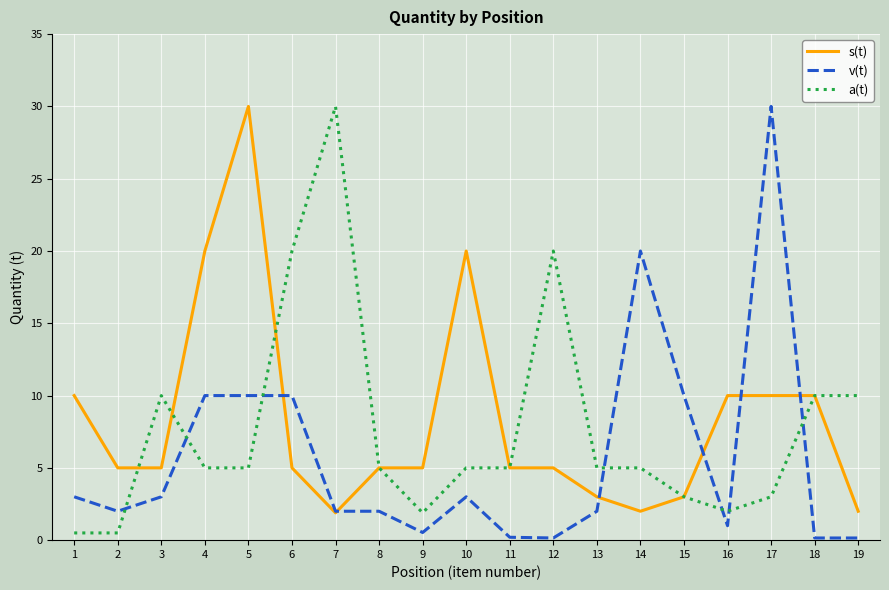

What are all the series names shown in the legend?

s(t), v(t), a(t)